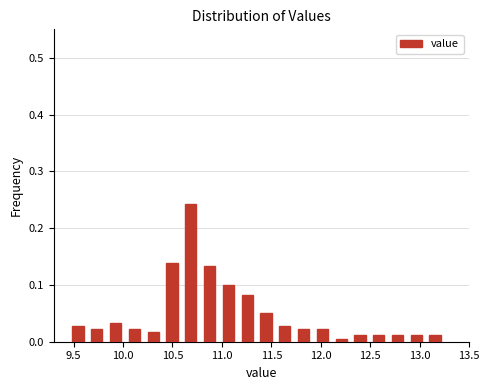

Around what value on the x-axis is the tallest bar? Give the approximate position of its centre, as read against the axis.

10.70